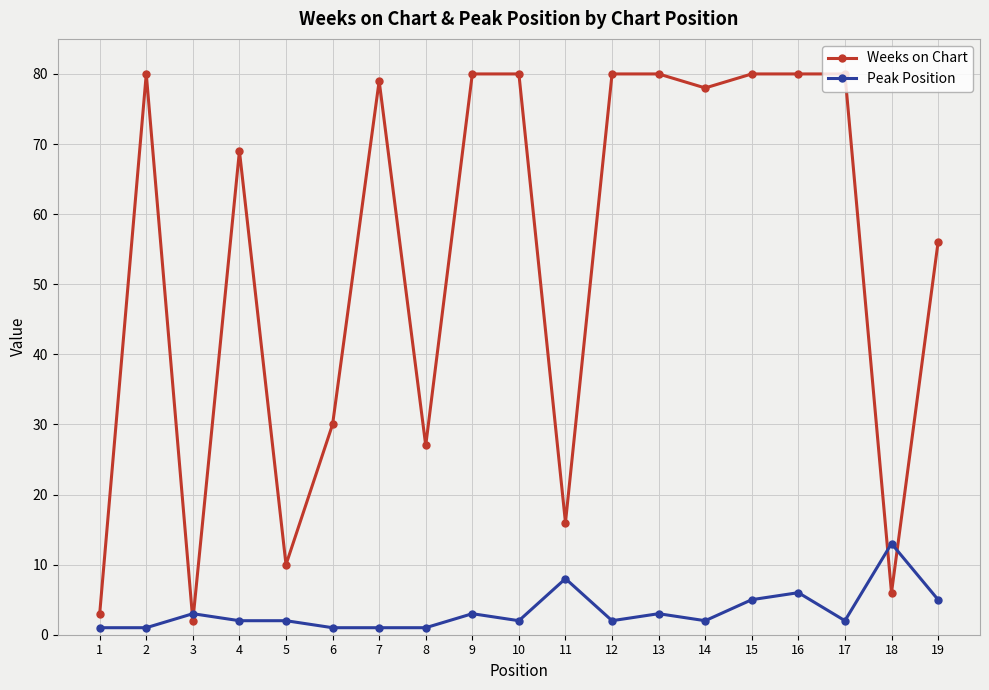

Reading right to left, extract all data points from this chart.

Weeks on Chart: 19=56	18=6	17=80	16=80	15=80	14=78	13=80	12=80	11=16	10=80	9=80	8=27	7=79	6=30	5=10	4=69	3=2	2=80	1=3
Peak Position: 19=5	18=13	17=2	16=6	15=5	14=2	13=3	12=2	11=8	10=2	9=3	8=1	7=1	6=1	5=2	4=2	3=3	2=1	1=1